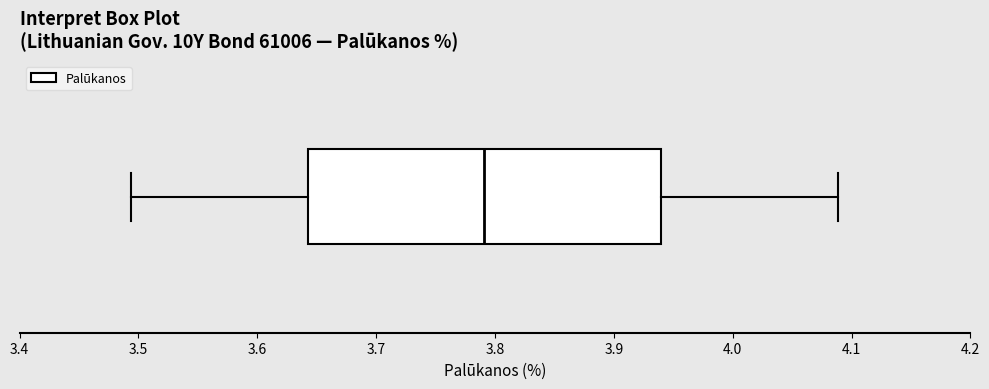

Read this box plot against the x-axis: the position of the median line, the range covered by the box, and the ends of both whiskers. The values are not printed on the chart, so give them approximately, as read against the axis.

median 3.79, box 3.64 to 3.94, whiskers 3.49 to 4.09